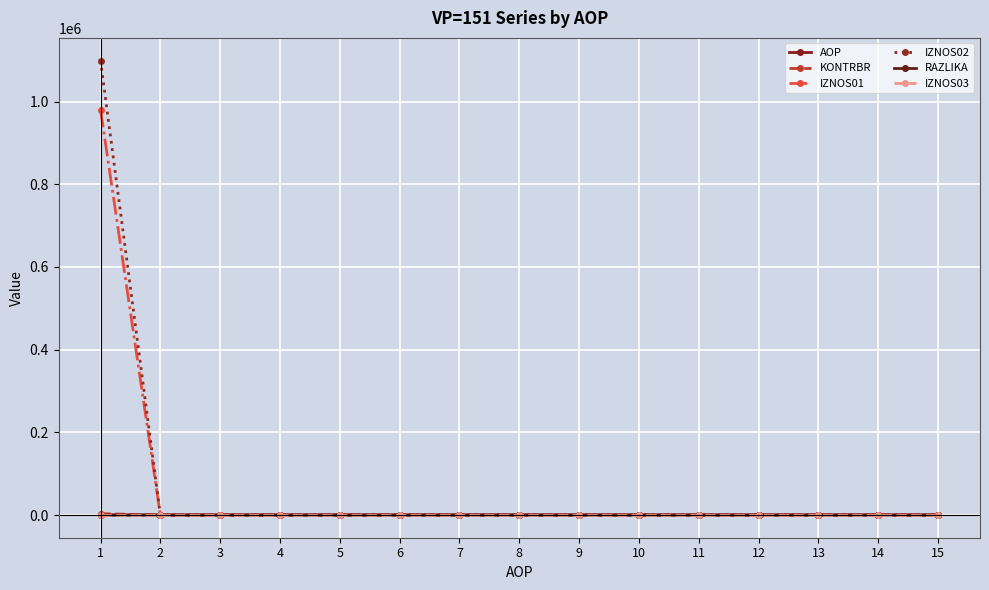

Count the number of data series in this chart.

6